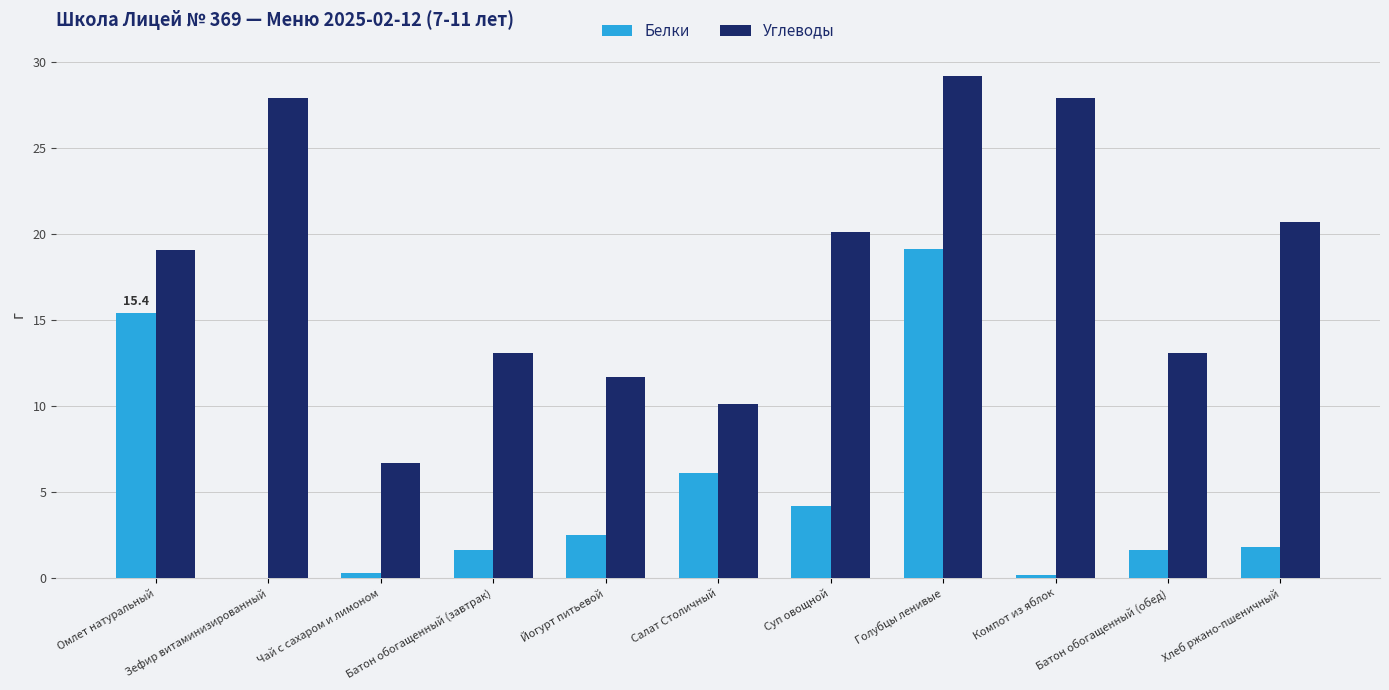

What are all the series names shown in the legend?

Белки, Углеводы